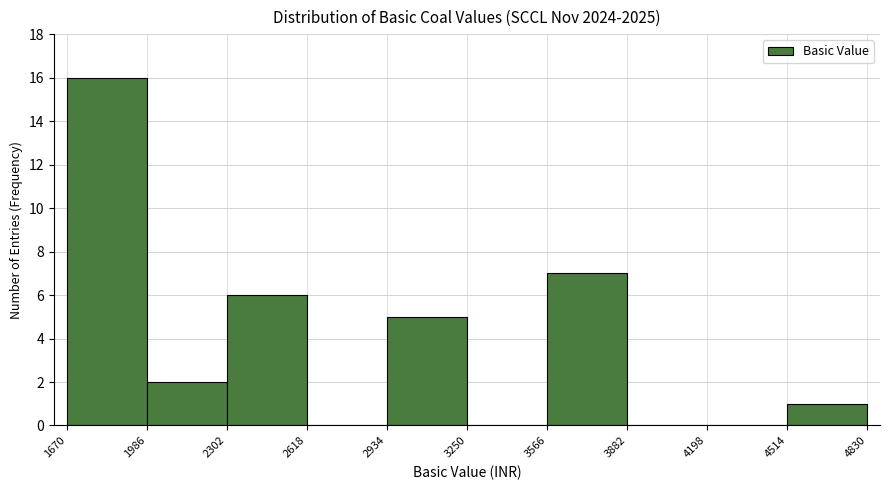

Reading left to right, list every bar in this chart as the range it spans on the x-axis followed by its height. The values are not printed on the chart, so give them approximately, as read against the axis.

1670 to 1986: 16
1986 to 2302: 2
2302 to 2618: 6
2618 to 2934: 0
2934 to 3250: 5
3250 to 3566: 0
3566 to 3882: 7
3882 to 4198: 0
4198 to 4514: 0
4514 to 4830: 1